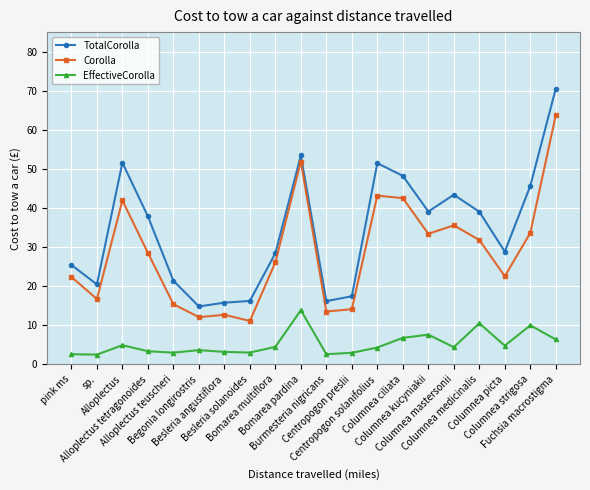

Which series changed the most between Alloplectus and Columnea kucyniakii?

TotalCorolla